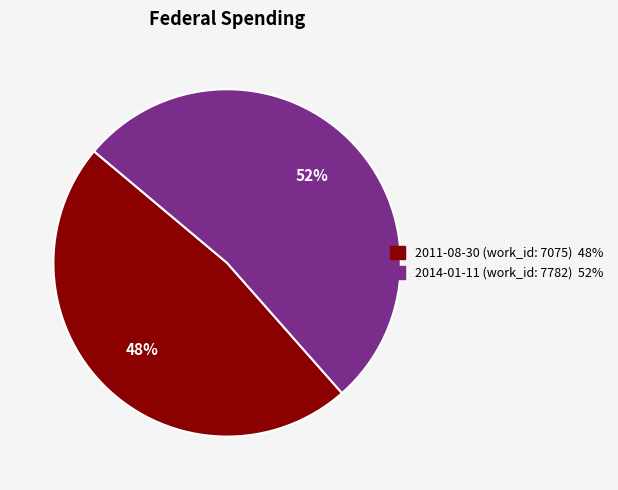

Approximately how many times larger is the value at 2011-08-30 compared to 2014-01-11?

0.9